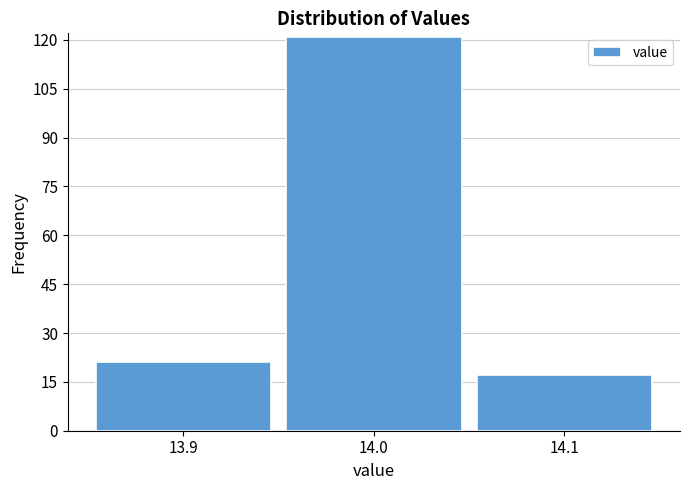

How tall is the bar that spans 13.95 to 14.05 on the x-axis? The values are not printed on the chart, so give them approximately, as read against the axis.

122